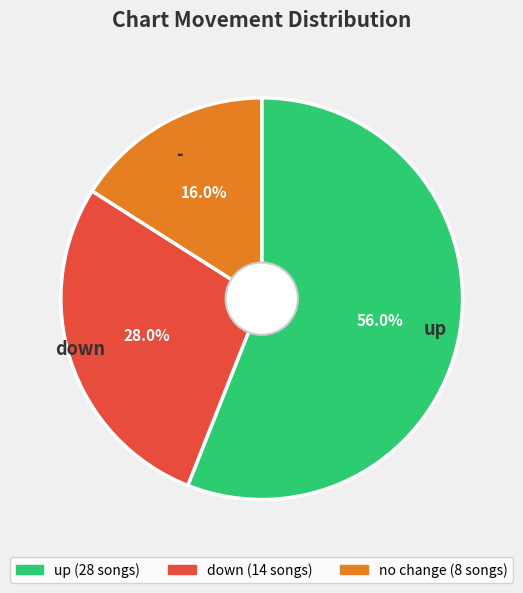

What percentage is the down slice, to the nearest percent?

28%